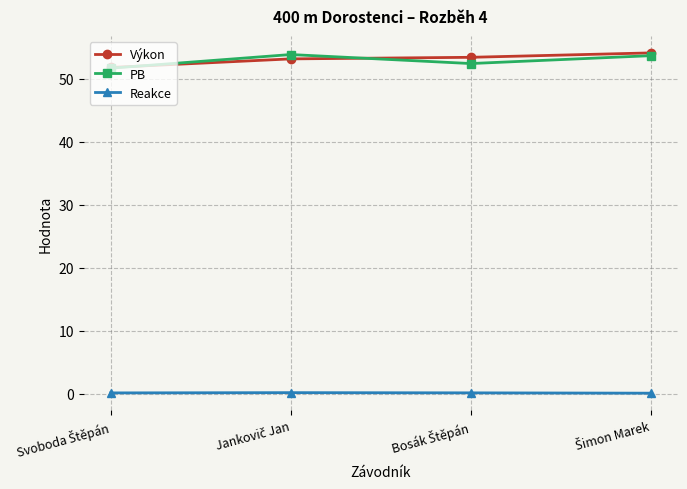

What is the greatest value displayed?

54.1